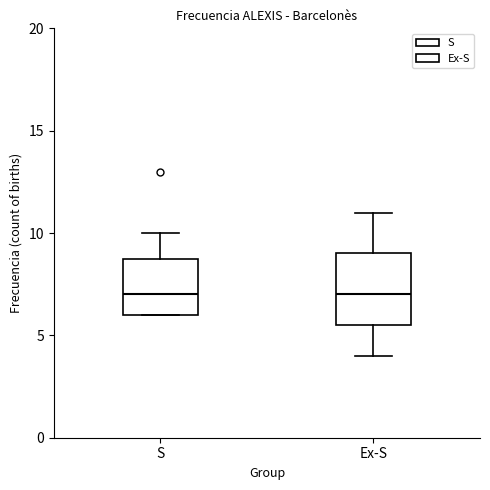

Reading left to right, transcribe this box plot: for each box, give where its median line is, the range the box spans, and where its two whiskers end, as read against the y-axis. The values are not printed on the chart, so give them approximately, as read against the axis.

S: median 7.0, box 6.0 to 9.0, whiskers 6.0 to 10.0
Ex-S: median 7.0, box 5.5 to 9.0, whiskers 4.0 to 11.0